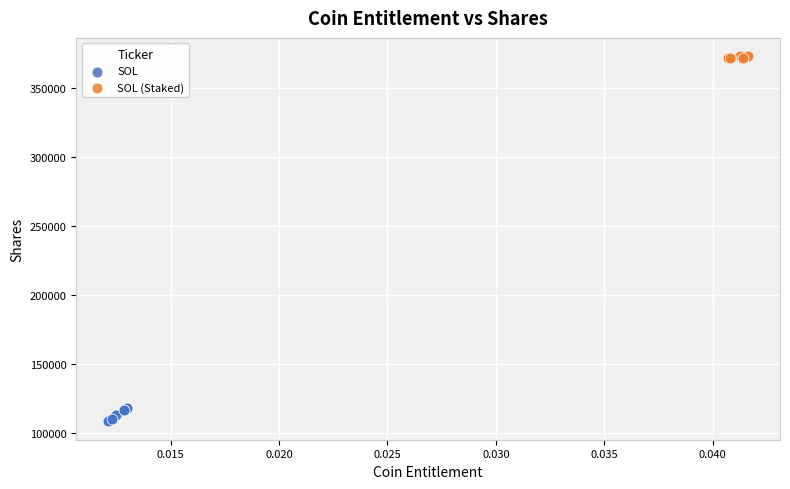

Which series reaches the minimum Y coordinate?

SOL